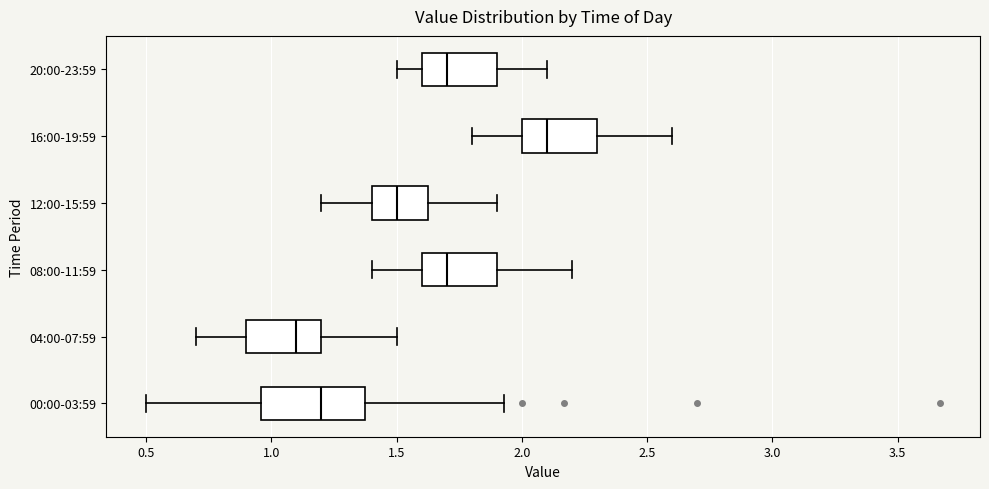

Reading bottom to top, transcribe this box plot: for each box, give where its median line is, the range the box spans, and where its two whiskers end, as read against the x-axis. The values are not printed on the chart, so give them approximately, as read against the axis.

00:00-03:59: median 1.20, box 0.95 to 1.35, whiskers 0.50 to 1.95
04:00-07:59: median 1.10, box 0.90 to 1.20, whiskers 0.70 to 1.50
08:00-11:59: median 1.70, box 1.60 to 1.90, whiskers 1.40 to 2.20
12:00-15:59: median 1.50, box 1.40 to 1.65, whiskers 1.20 to 1.90
16:00-19:59: median 2.10, box 2.00 to 2.30, whiskers 1.80 to 2.60
20:00-23:59: median 1.70, box 1.60 to 1.90, whiskers 1.50 to 2.10